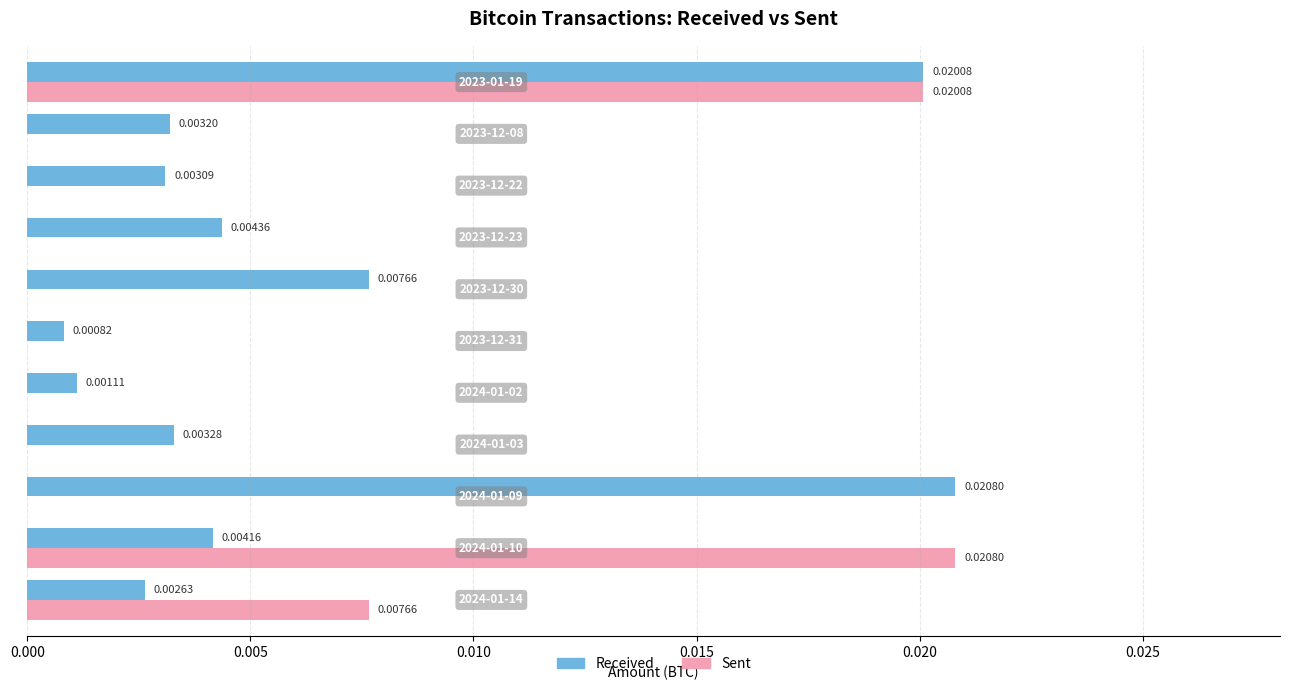

What are all the series names shown in the legend?

Received, Sent